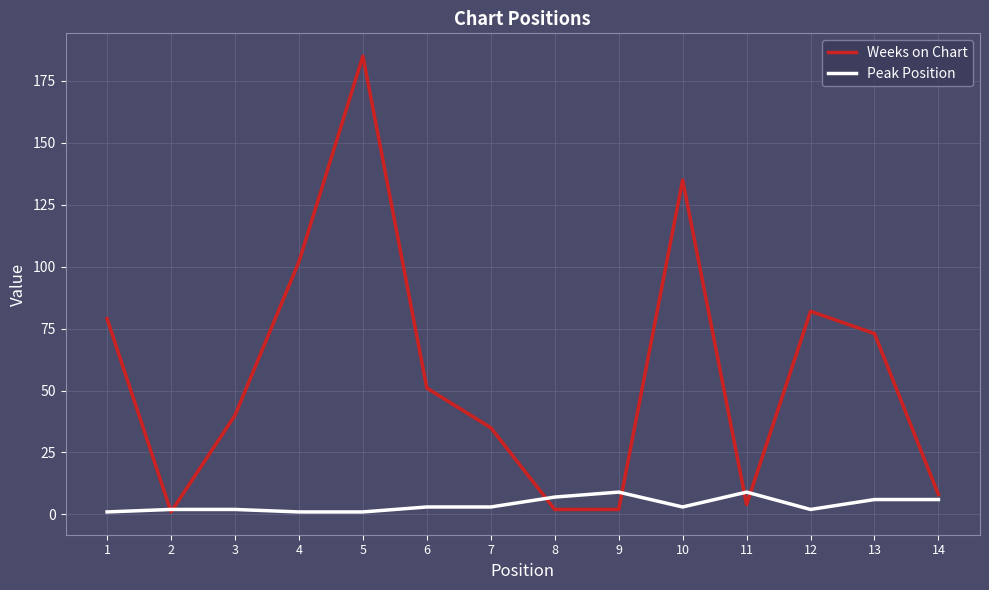

Is the value of Peak Position at 14 greater than the value of Weeks on Chart at 4?

No